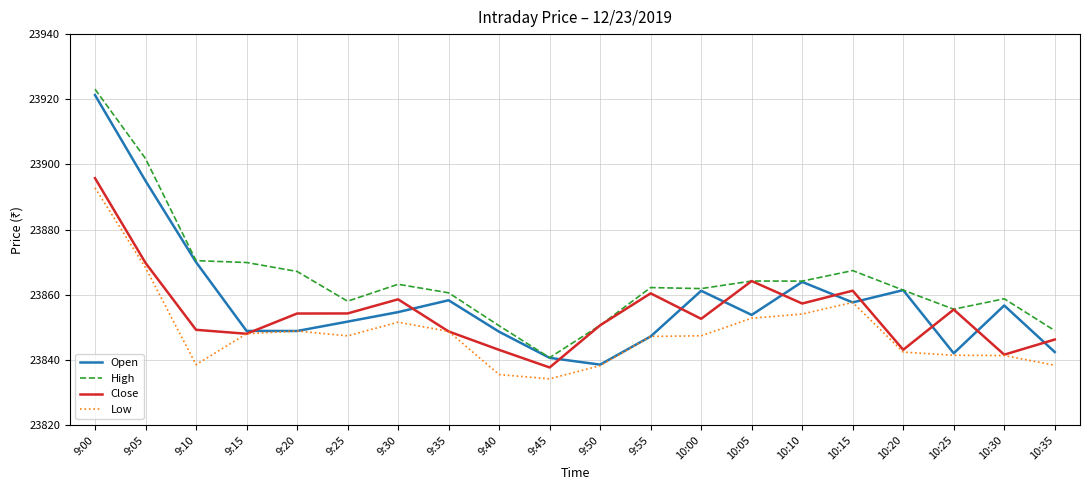

Rank the series at 9:05 from highest to lowest value.

High, Open, Close, Low